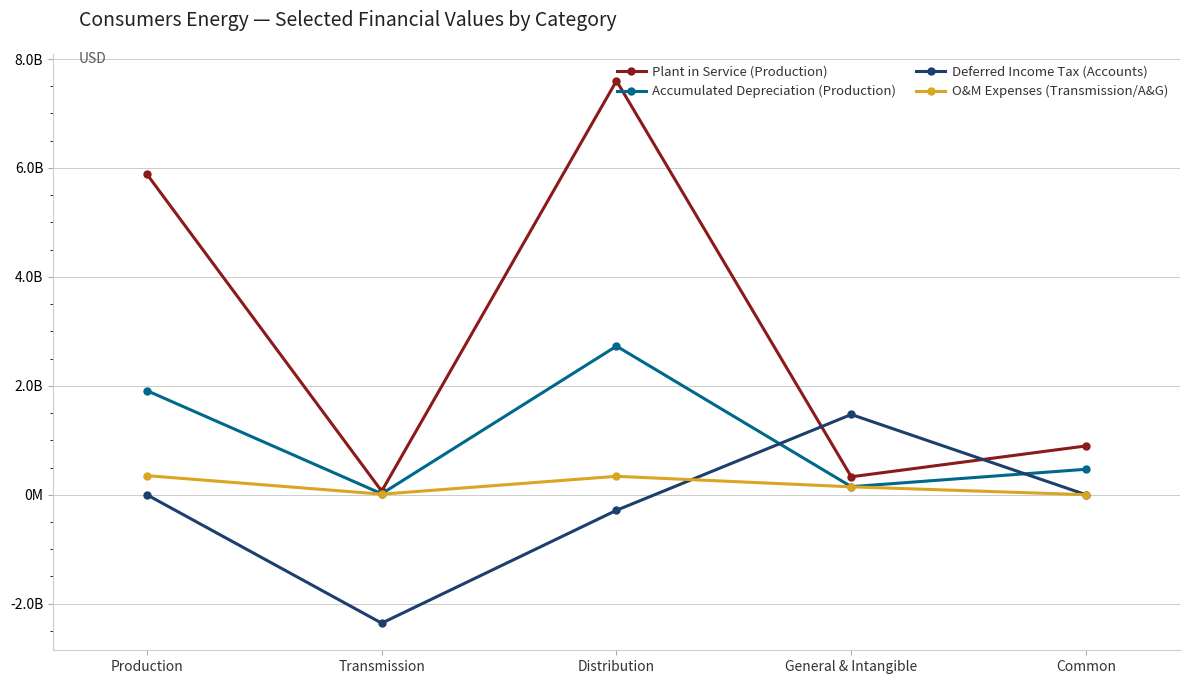

Which series ends up on top after the final intersection of Deferred Income Tax (Accounts) and Accumulated Depreciation (Production)?

Accumulated Depreciation (Production)